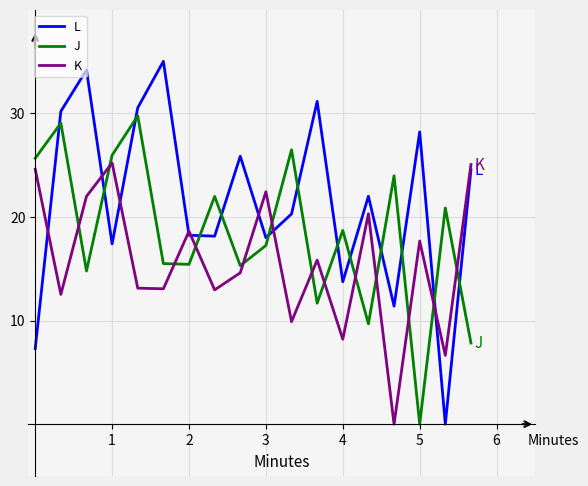

Which series has the largest total across all categories?

L